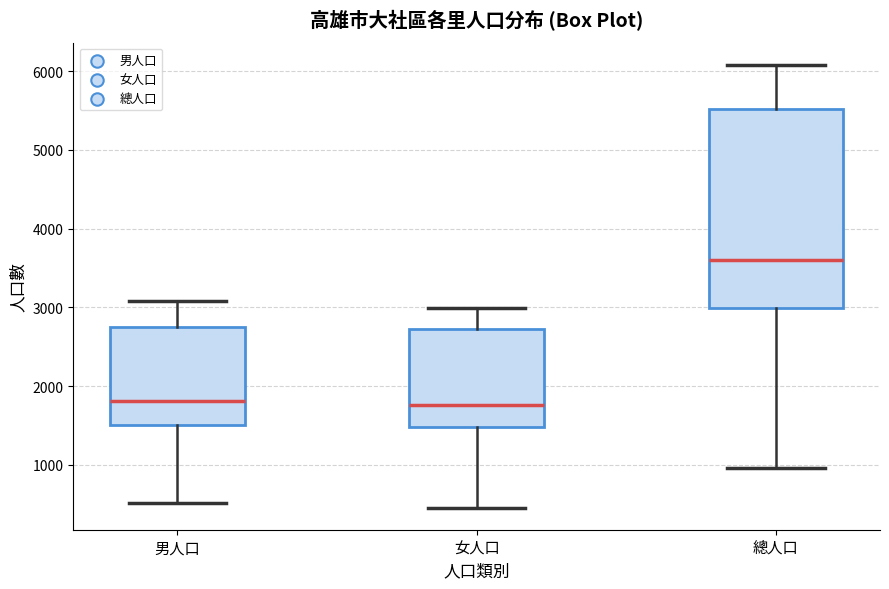

Reading left to right, transcribe this box plot: for each box, give where its median line is, the range the box spans, and where its two whiskers end, as read against the y-axis. The values are not printed on the chart, so give them approximately, as read against the axis.

男人口: median 1800, box 1500 to 2800, whiskers 500 to 3100
女人口: median 1800, box 1500 to 2700, whiskers 500 to 3000
總人口: median 3600, box 3000 to 5500, whiskers 1000 to 6100